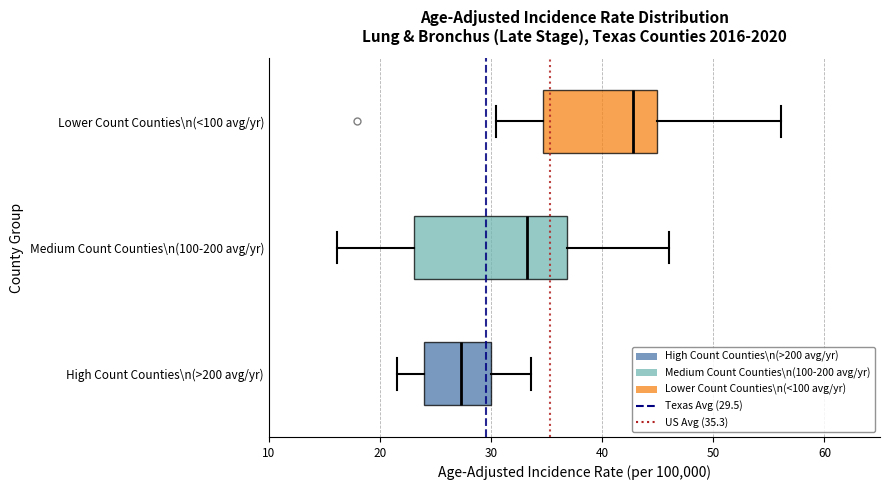

Which box has the furthest to the right median line?

Lower Count Counties\n(<100 avg/yr)